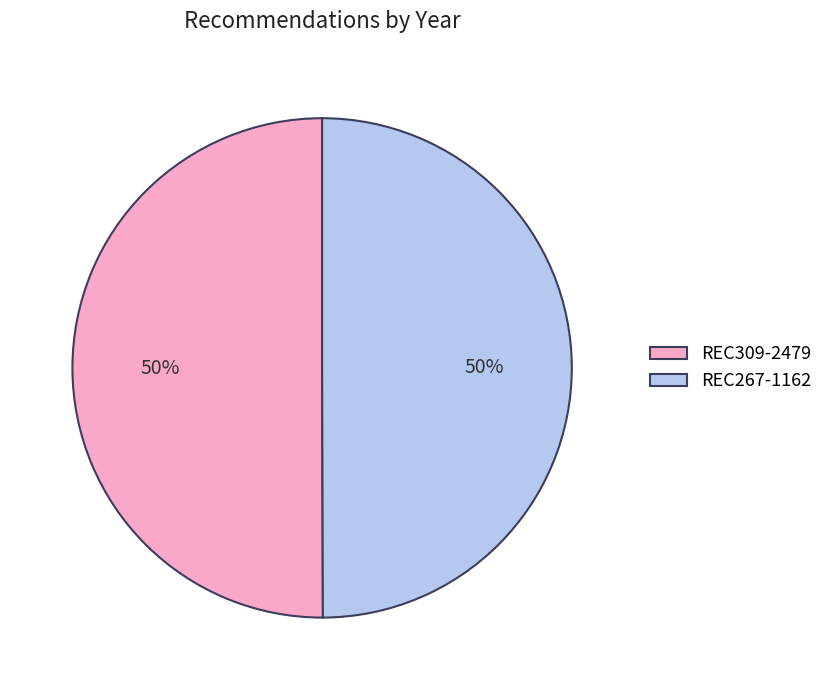

What percentage is the REC309-2479 slice, to the nearest percent?

50%